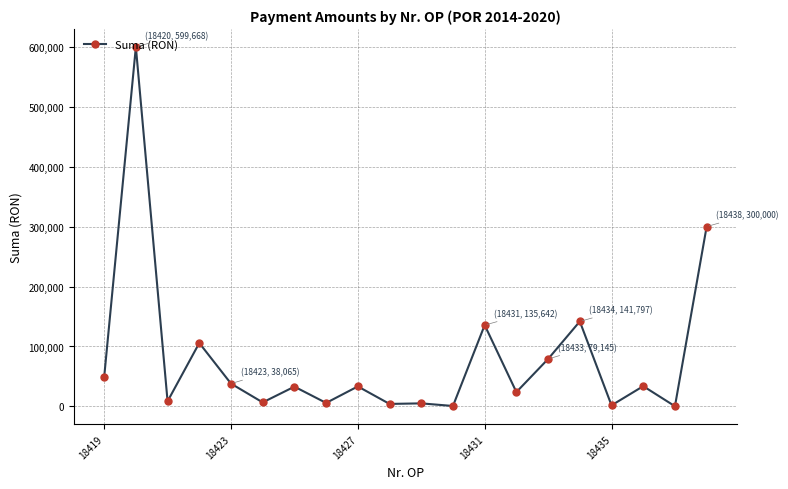

What is the average value?

80304.5